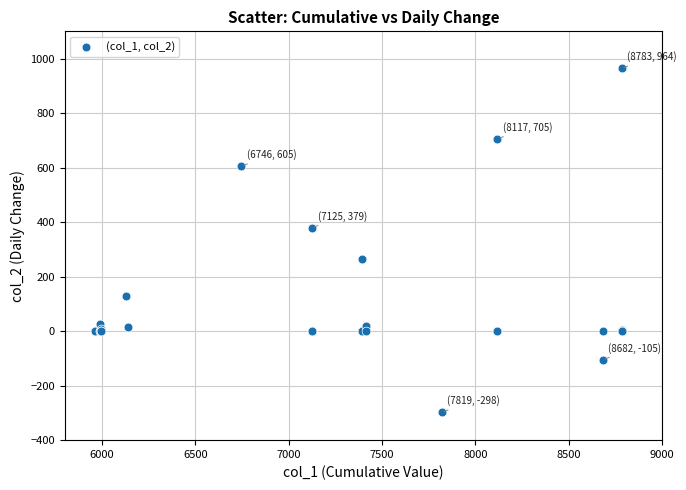

What Y value in the scatter plot is closest to 333?

379